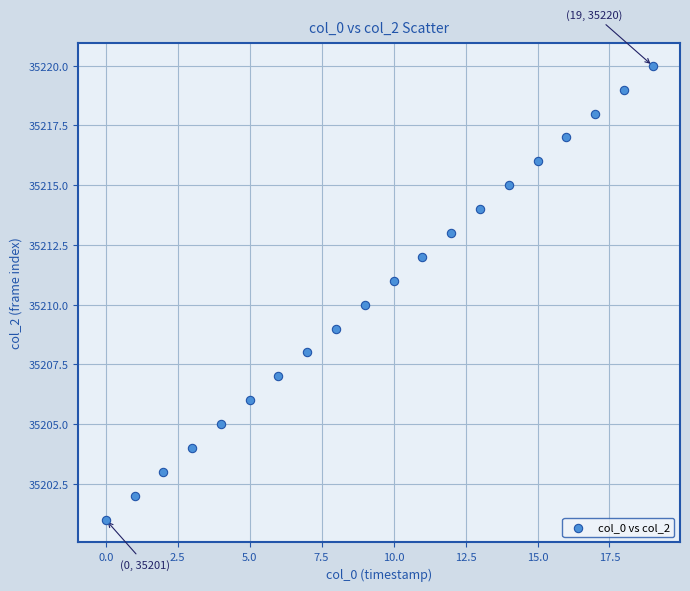

What is the range of Y values (max minus min)?

19